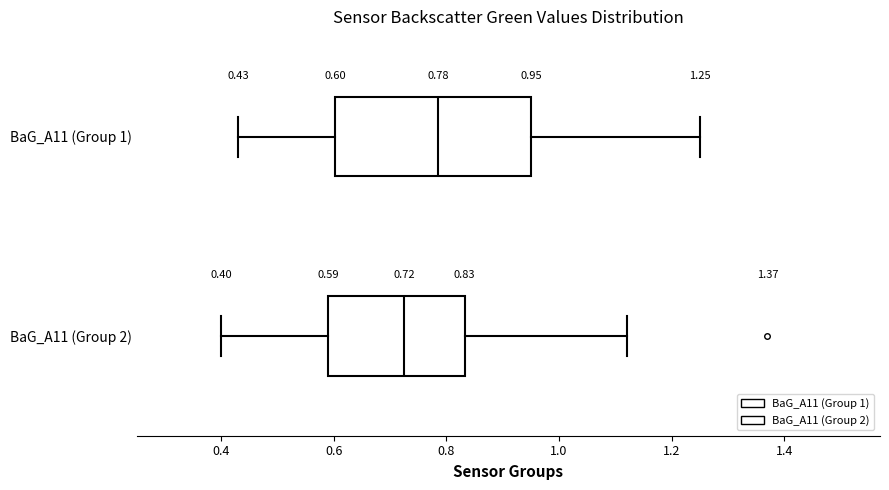

Which box is the widest, from its left edge to its right edge?

BaG_A11 (Group 1)